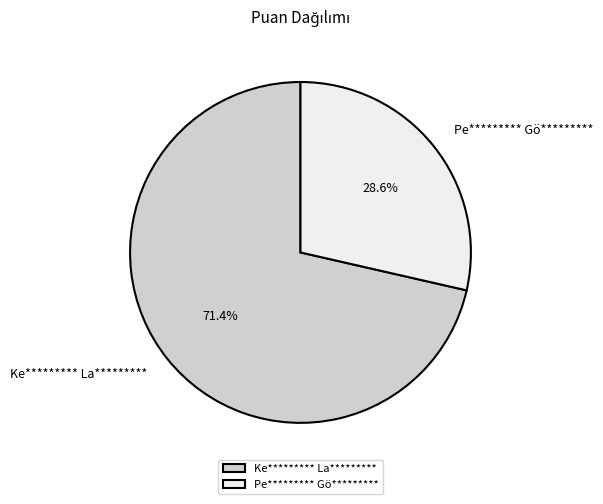

How many segments does this pie chart have?

2